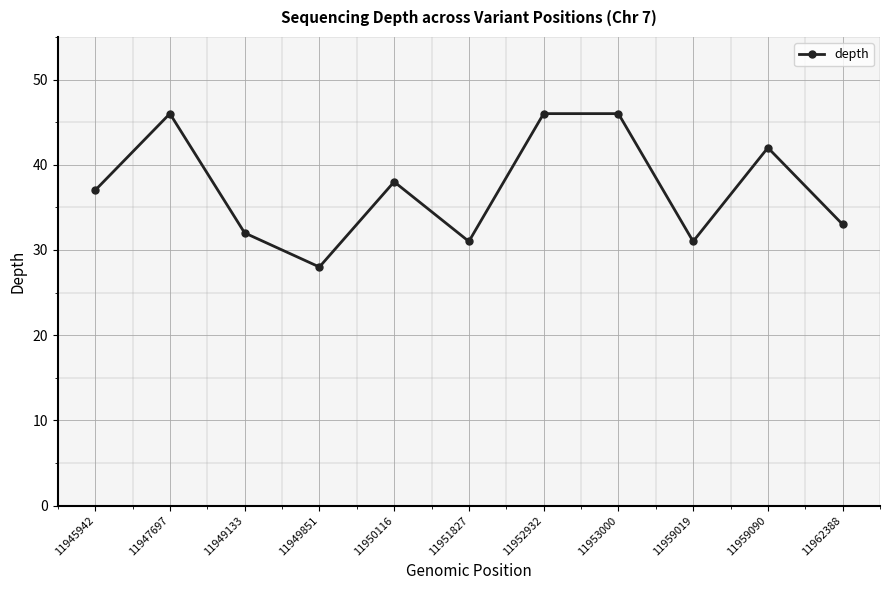

Reading right to left, extract all data points from this chart.

33	42	31	46	46	31	38	28	32	46	37